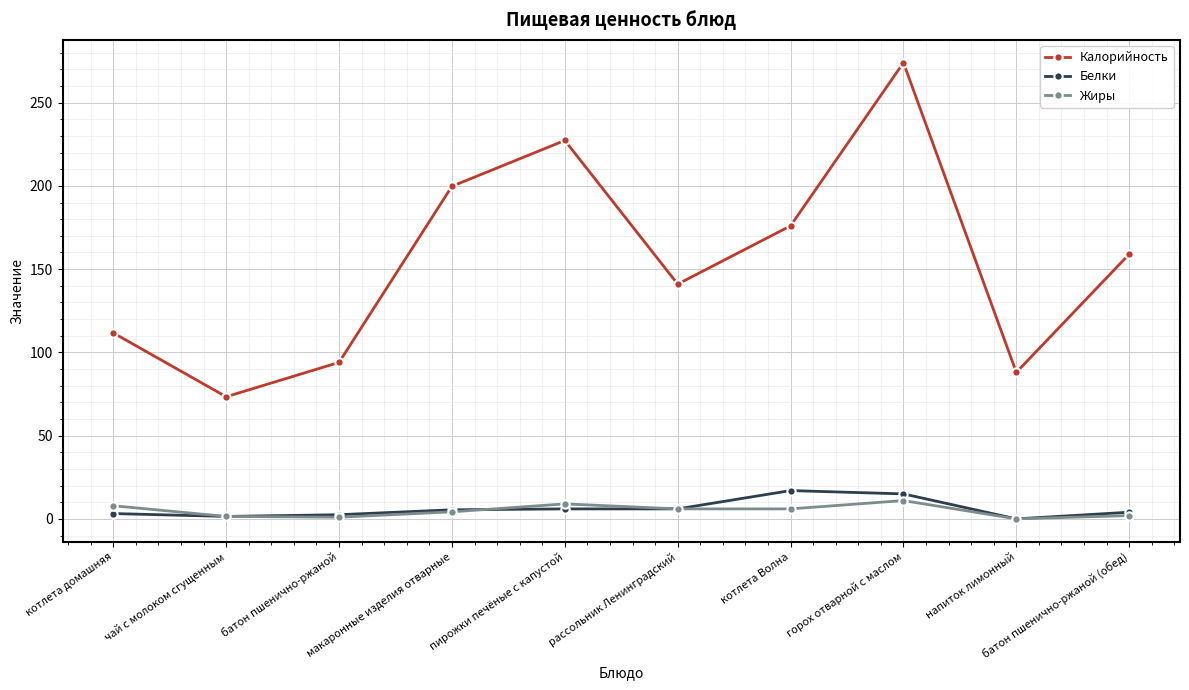

What is the spread (max minus min) of values at напиток лимонный?

88.0